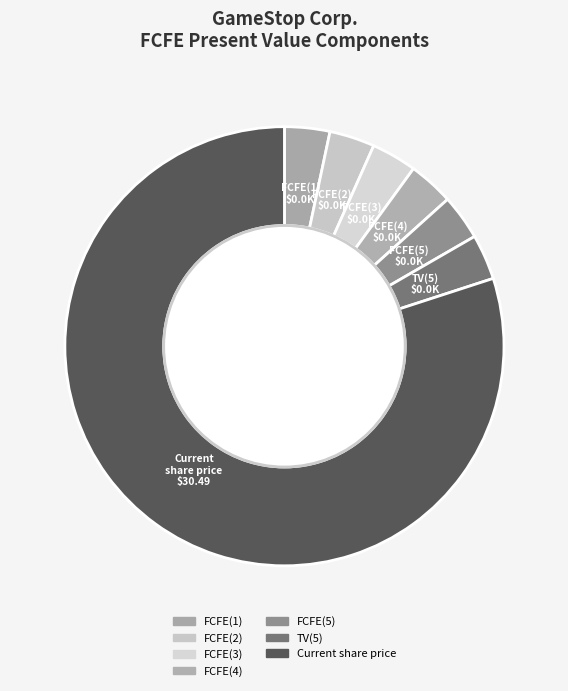

Which slice is the largest?

Current share price